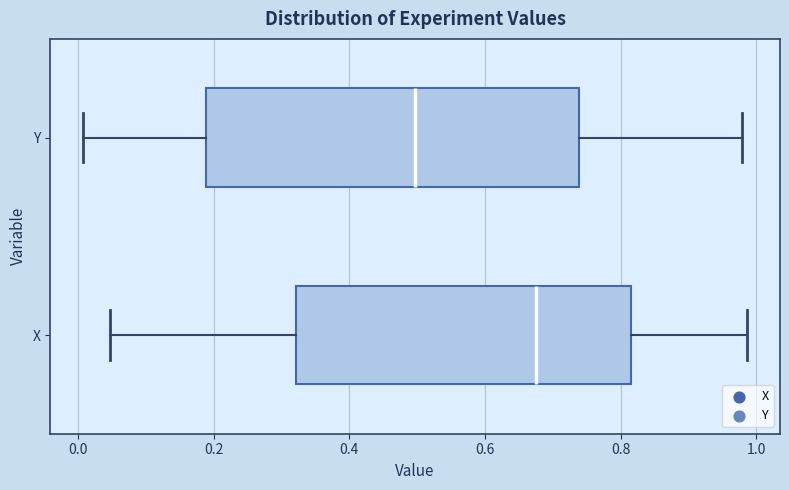

Where is the right edge of the box for Y on the x-axis? The values are not printed on the chart, so give them approximately, as read against the axis.

0.74